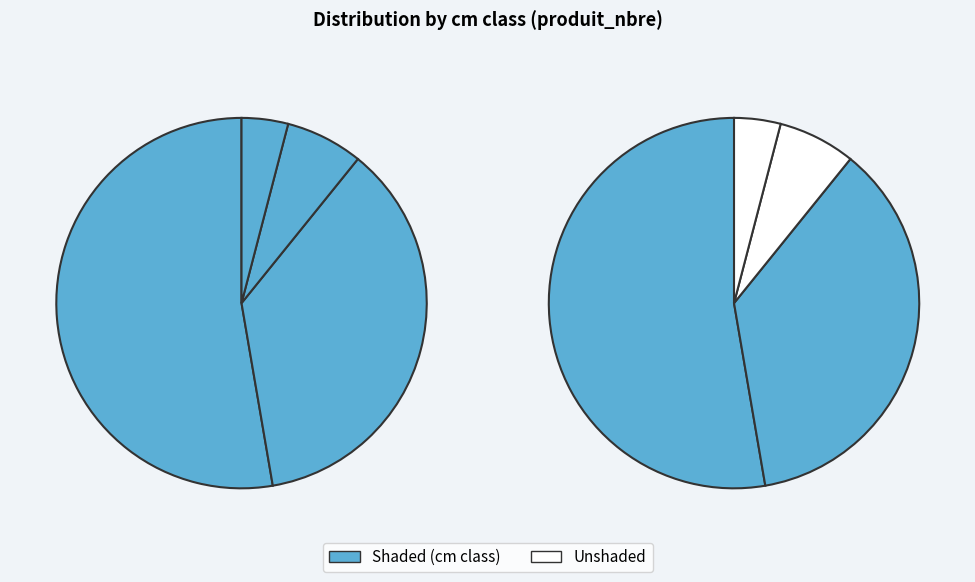

Approximately how many times larger is the value at 2 compared to 3?

5.4